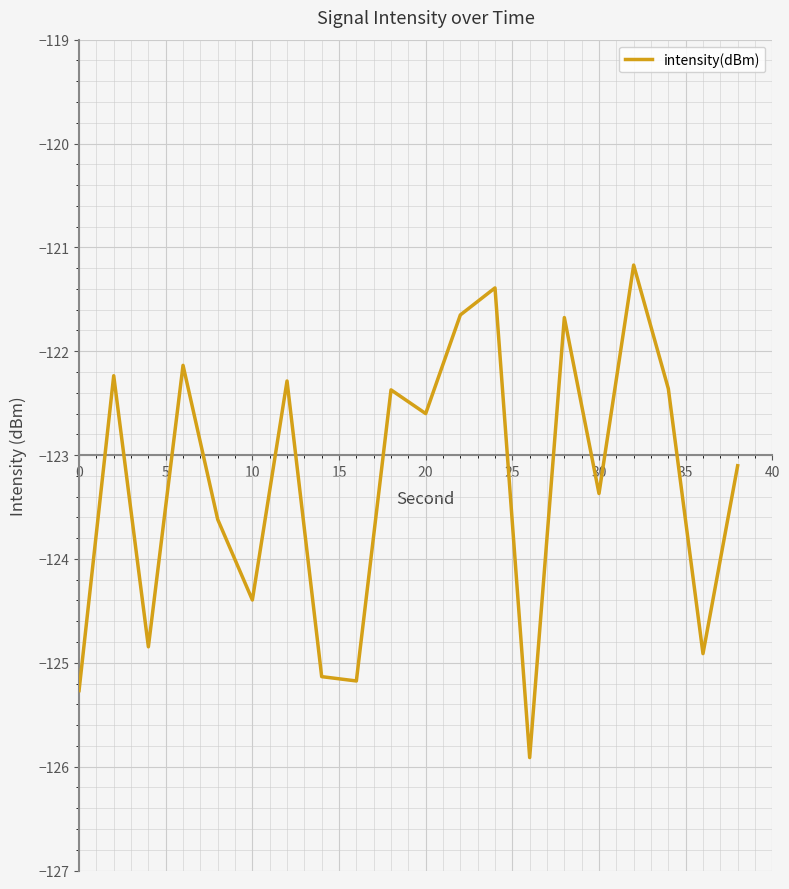

What is the difference between the maximum and minimum values?

4.7